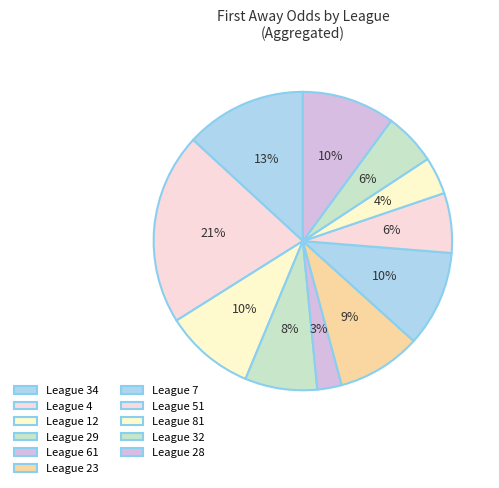

Which slice is the largest?

4